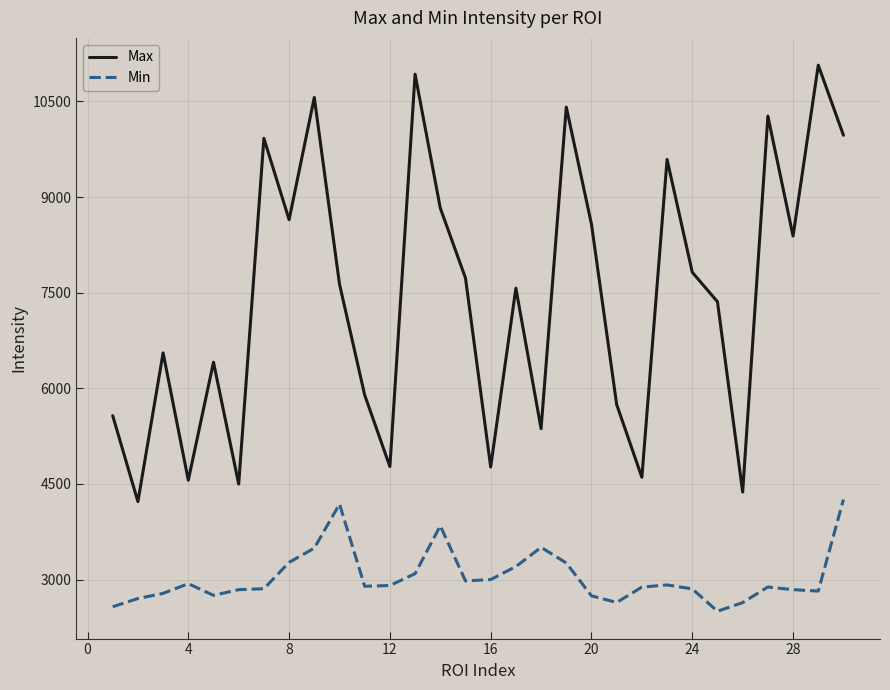

What is the maximum value for Max?

11068